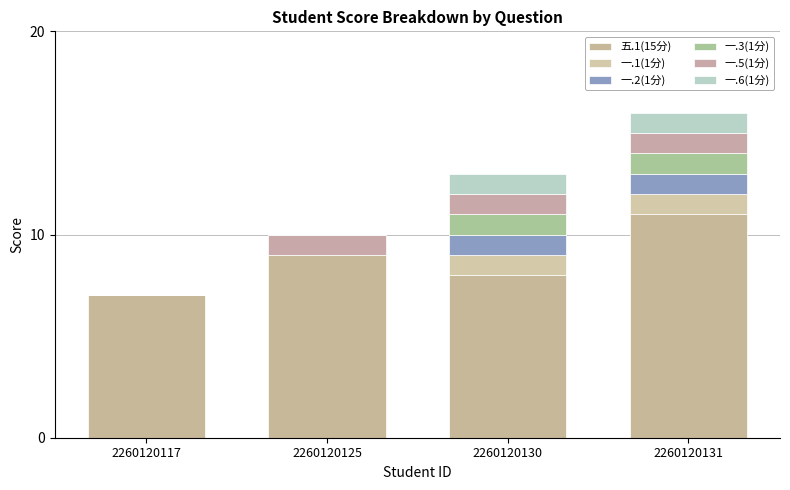

How many distinct data groups are displayed?

6